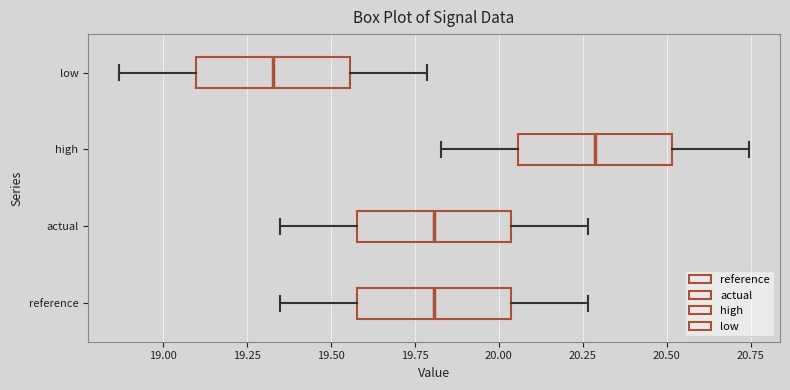

Where does the median line of the box for high sit on the x-axis? The values are not printed on the chart, so give them approximately, as read against the axis.

20.30